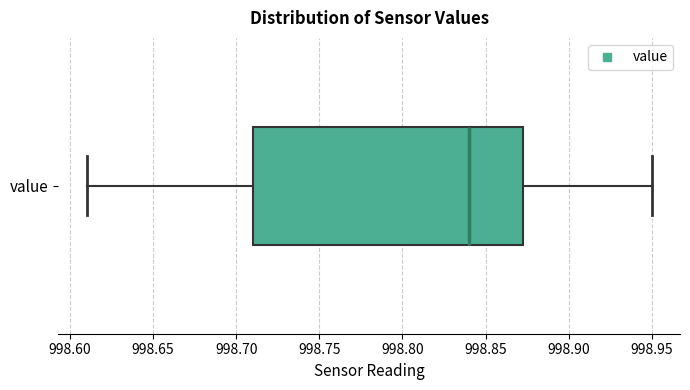

Where does the median line of the box for value sit on the x-axis? The values are not printed on the chart, so give them approximately, as read against the axis.

998.840